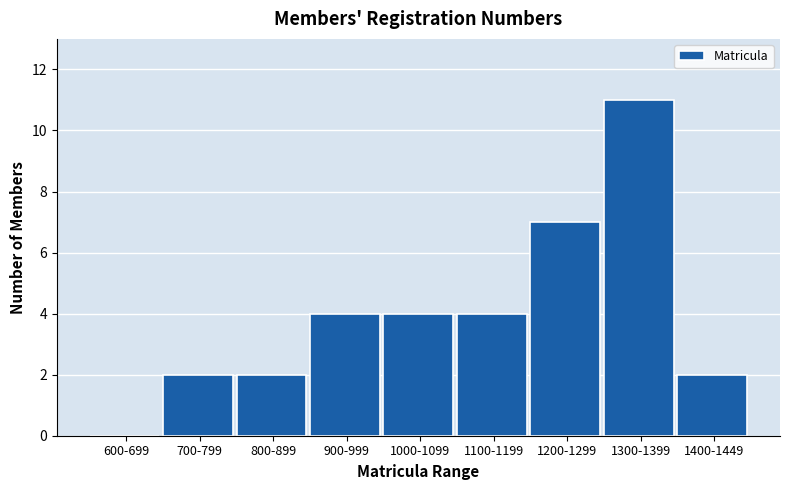

Reading left to right, transcribe all the data shown in this chart.

600-699=0	700-799=2	800-899=2	900-999=4	1000-1099=4	1100-1199=4	1200-1299=7	1300-1399=11	1400-1449=2